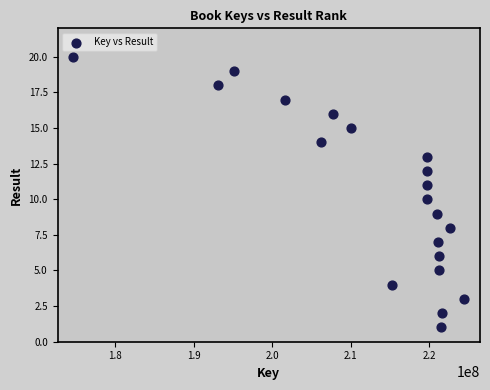

What is the range of Y values (max minus min)?

19